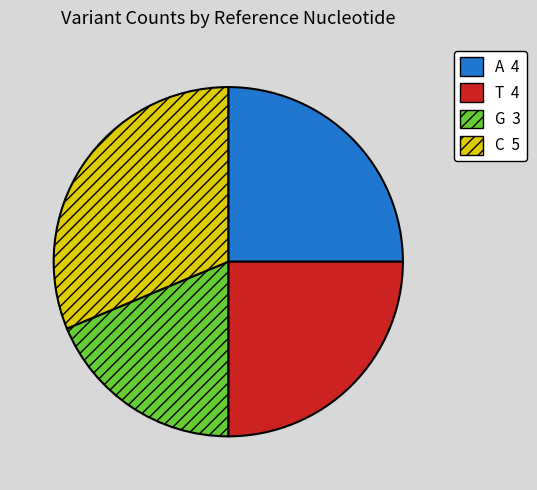

Combined, do A and C account for over 50%?

Yes